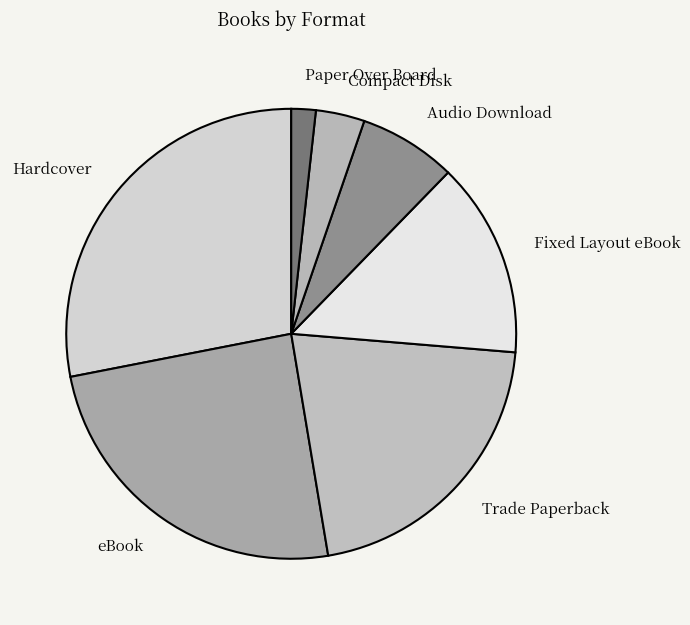

Combined, do Audio Download and Trade Paperback account for over 50%?

No